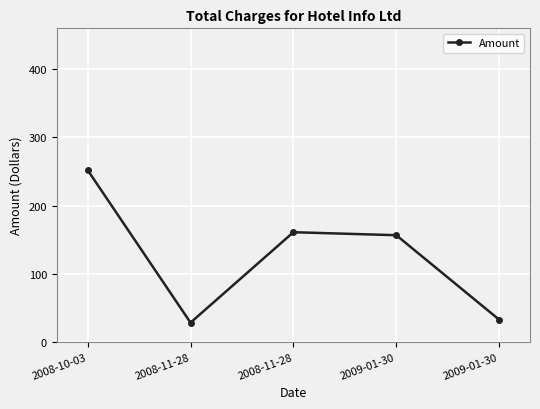

How many distinct data groups are displayed?

1